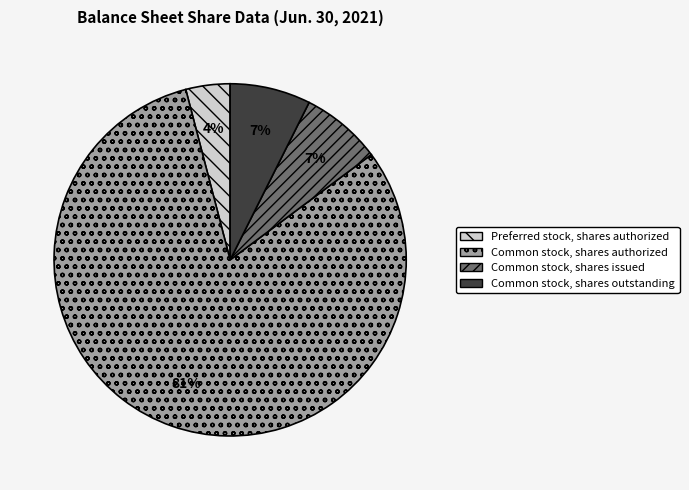

True or false: Common stock, shares issued accounts for 7% of the total.

True